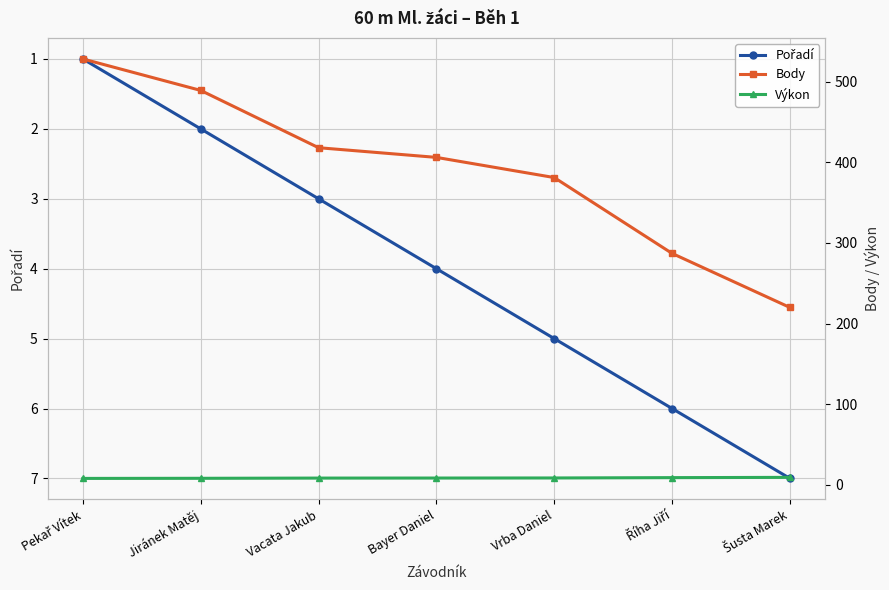

Which series changed the most between Pekař Vítek and Říha Jiří?

Body